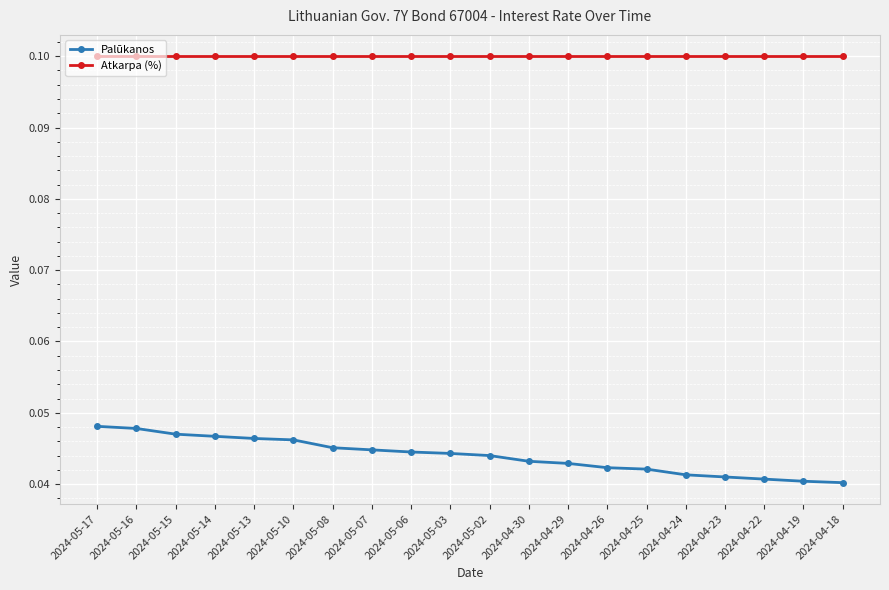

What is the sum of the Palūkanos values at 2024-04-29 and 2024-05-16?

0.1